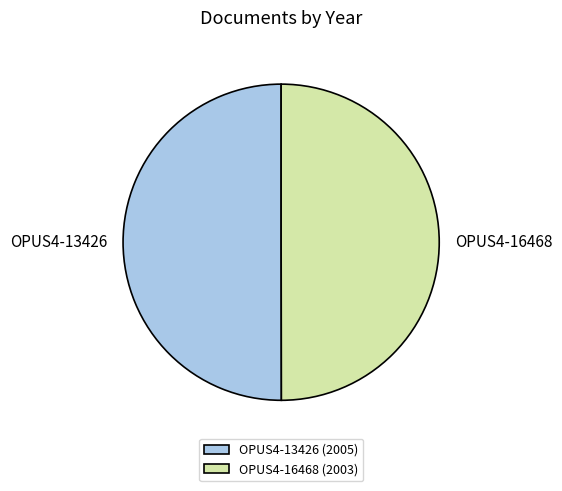

Count the number of slices in the pie.

2